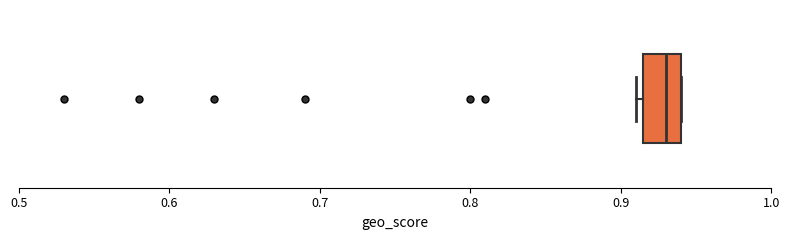

Where is the right edge of the box on the x-axis? The values are not printed on the chart, so give them approximately, as read against the axis.

0.94